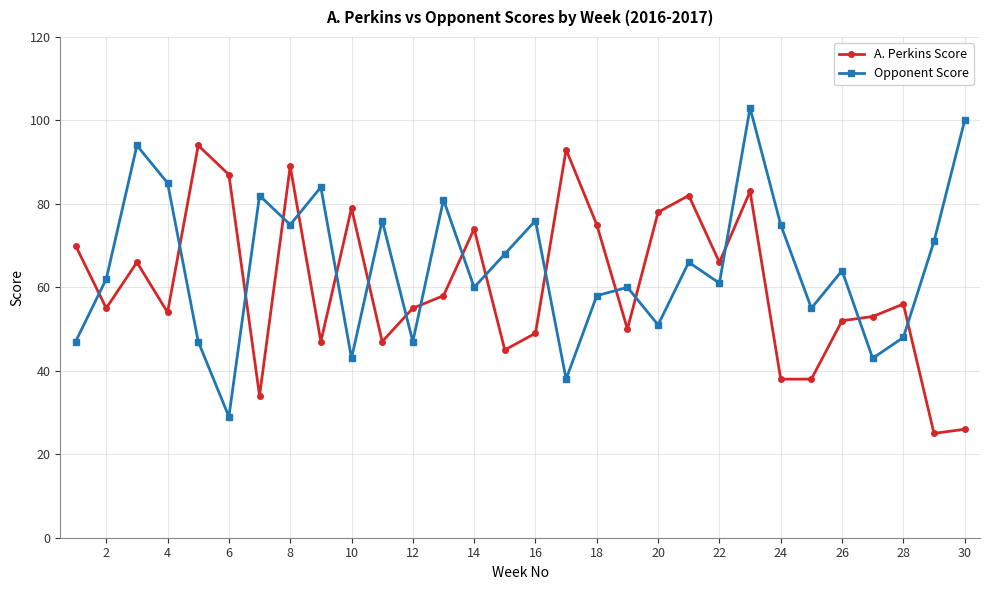

In Opponent Score, how many points are higher than both neighbors (excluding endpoints)?

10